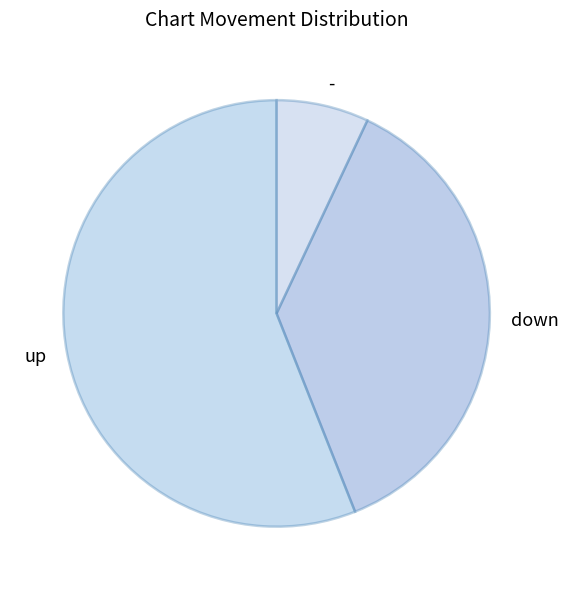

What is the ratio of the value at - to the value at up?

0.1